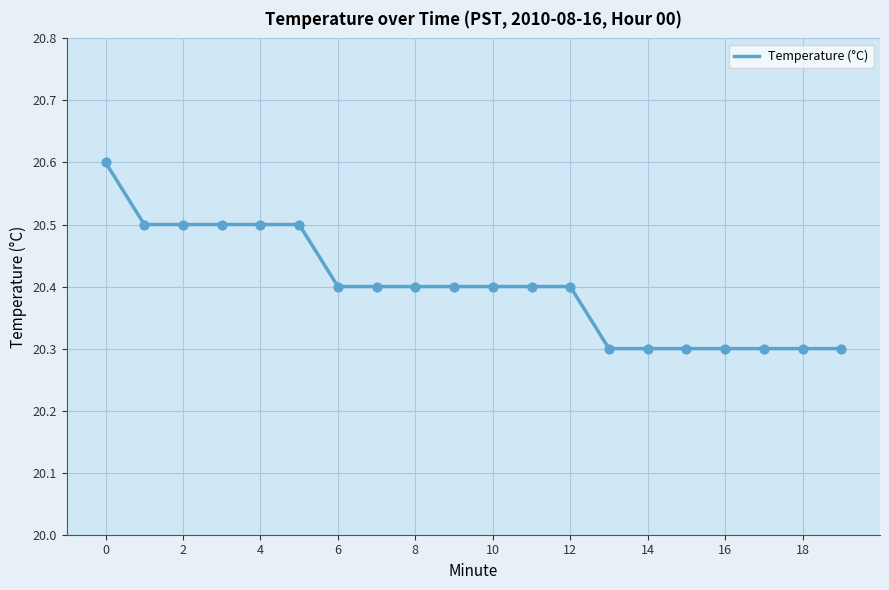

What is the difference between the maximum and minimum values?

0.3